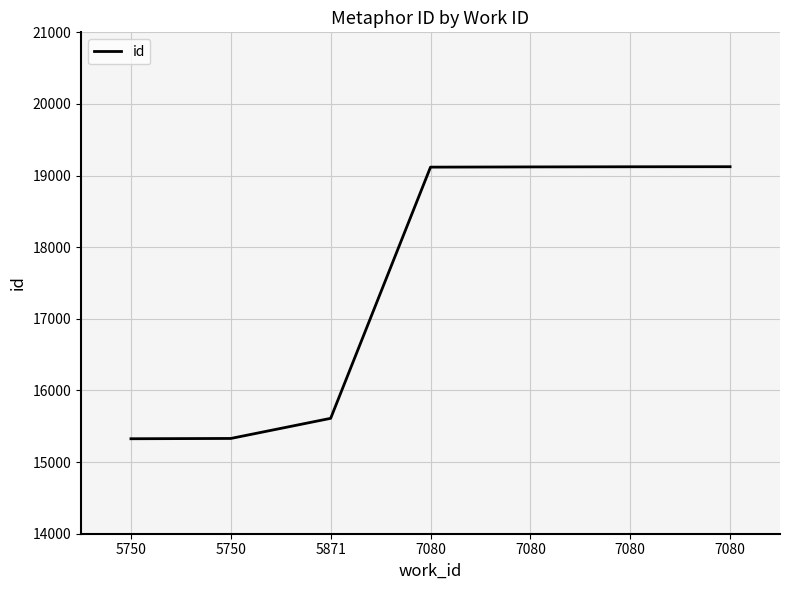

What value does the data have at 5871?

15611